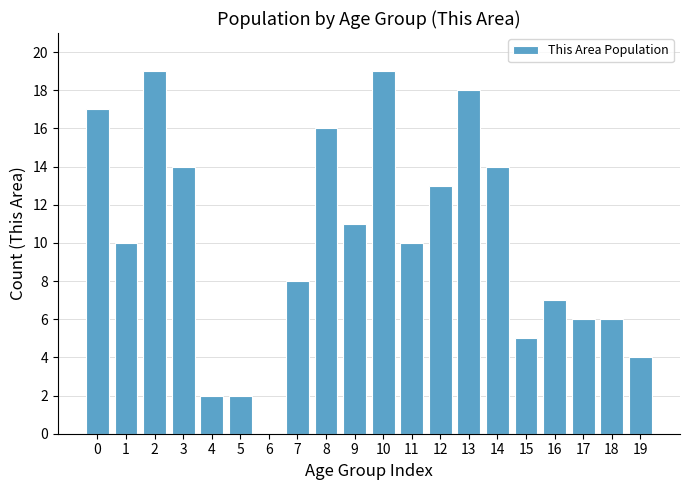

Reading left to right, what are all the values shown in this chart?

0=17	1=10	2=19	3=14	4=2	5=2	6=0	7=8	8=16	9=11	10=19	11=10	12=13	13=18	14=14	15=5	16=7	17=6	18=6	19=4